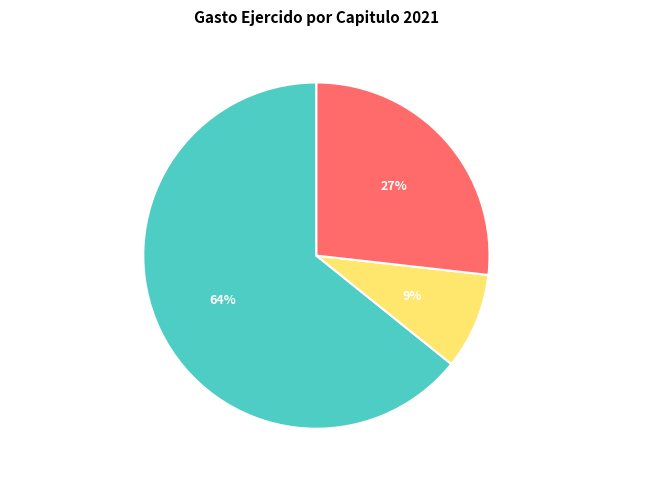

Does Servicios Personales represent more than half of the total?

Yes